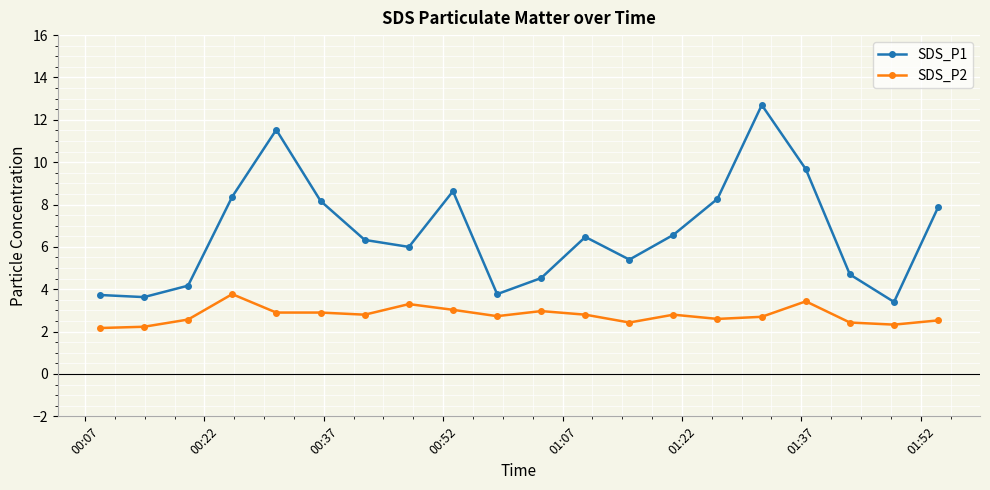

What is the minimum value shown in the chart?

2.2